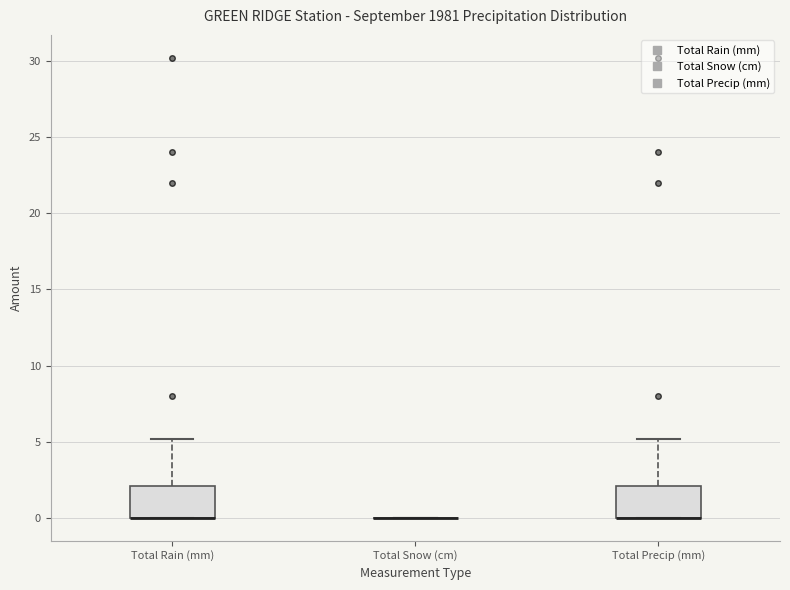

Reading left to right, transcribe this box plot: for each box, give where its median line is, the range the box spans, and where its two whiskers end, as read against the y-axis. The values are not printed on the chart, so give them approximately, as read against the axis.

Total Rain (mm): median 0 (drawn on the box's lower edge), box 0 to 2, whiskers 0 to 5
Total Snow (cm): box collapsed to a line at 0, whiskers 0 to 0
Total Precip (mm): median 0 (drawn on the box's lower edge), box 0 to 2, whiskers 0 to 5